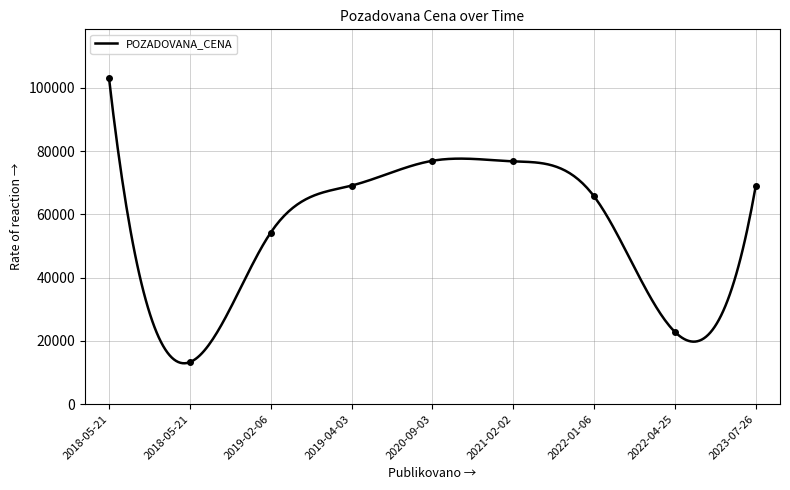

What is the difference between the maximum and minimum values?

89758